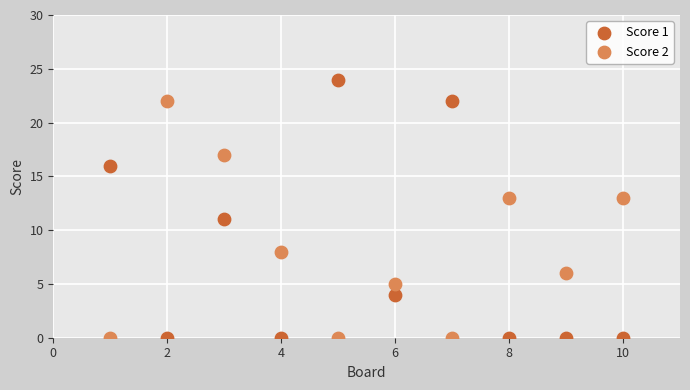

Which series has the largest Y range (max minus min)?

Score 1